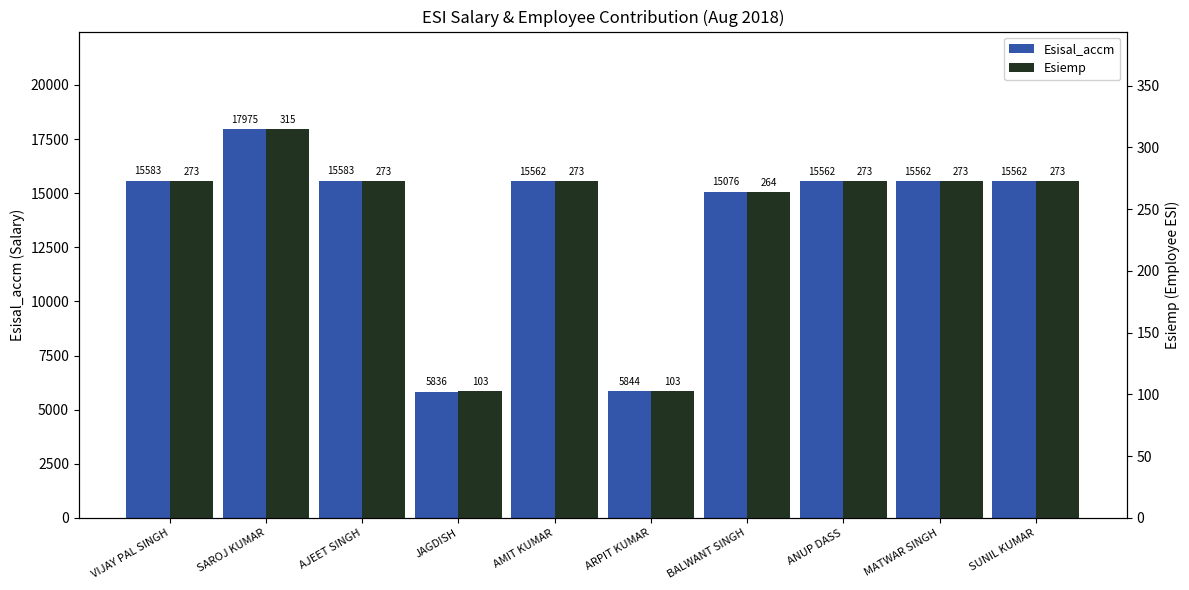

Rank the categories by Esisal_accm value from lowest to highest.

JAGDISH, ARPIT KUMAR, BALWANT SINGH, AMIT KUMAR, ANUP DASS, MATWAR SINGH, SUNIL KUMAR, VIJAY PAL SINGH, AJEET SINGH, SAROJ KUMAR